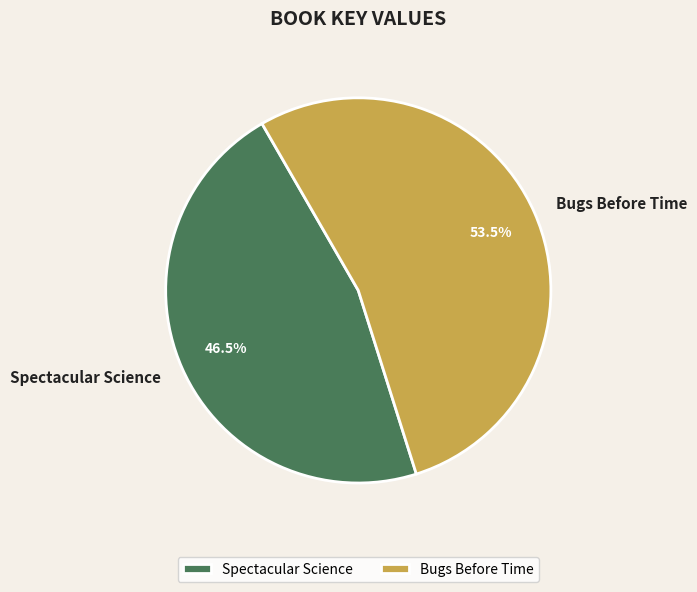

What is the largest slice in the pie chart?

Bugs Before Time